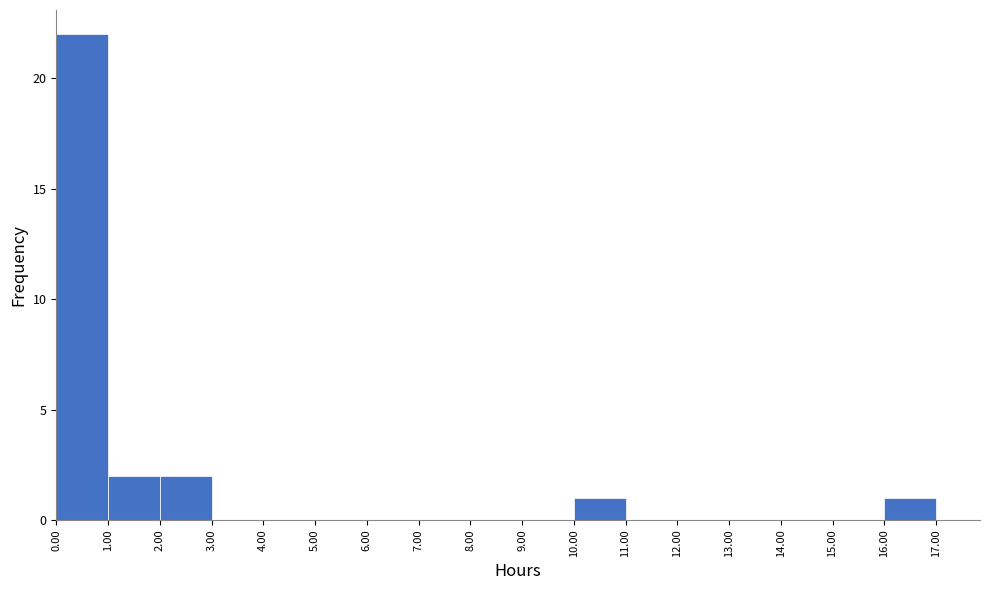

Reading left to right, list every bar in this chart as the range it spans on the x-axis followed by its height. The values are not printed on the chart, so give them approximately, as read against the axis.

0.00 to 1.00: 22
1.00 to 2.00: 2
2.00 to 3.00: 2
3.00 to 4.00: 0
4.00 to 5.00: 0
5.00 to 6.00: 0
6.00 to 7.00: 0
7.00 to 8.00: 0
8.00 to 9.00: 0
9.00 to 10.00: 0
10.00 to 11.00: 1
11.00 to 12.00: 0
12.00 to 13.00: 0
13.00 to 14.00: 0
14.00 to 15.00: 0
15.00 to 16.00: 0
16.00 to 17.00: 1